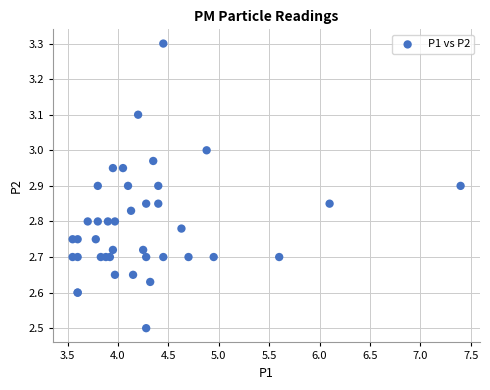

What Y value in the scatter plot is closest to 2?

2.5